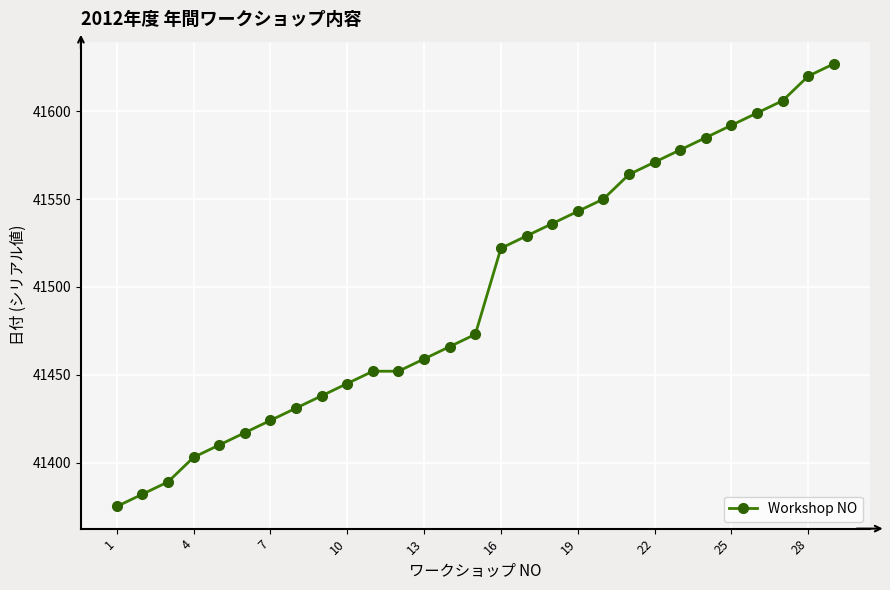

True or false: there are more than 2 points higher than both neighbors.

False